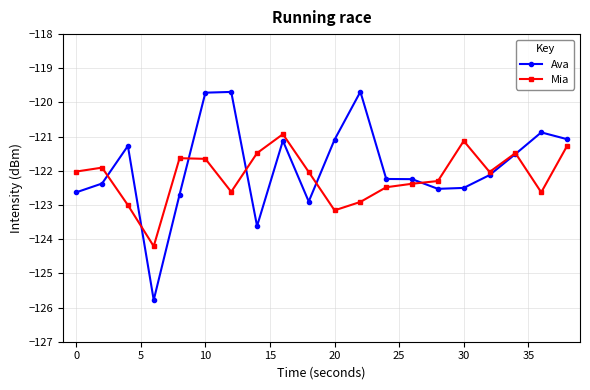

Which series has the largest total across all categories?

Ava